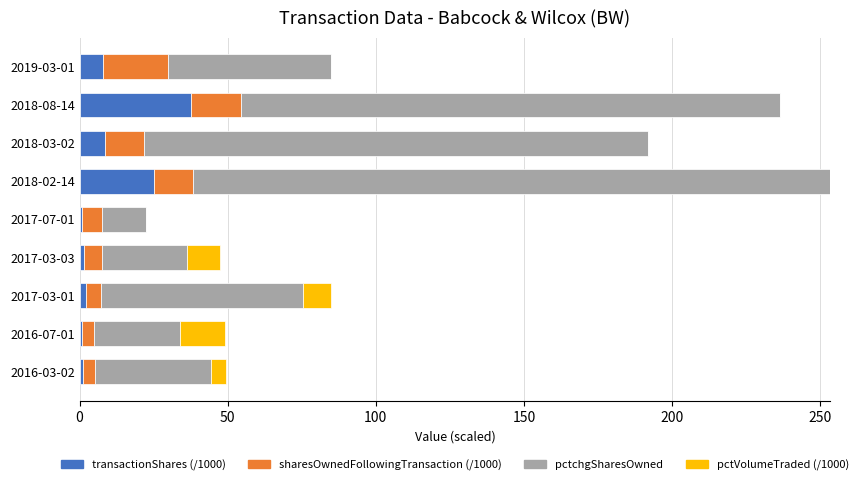

What is the maximum value for transactionShares (/1000)?

37.6